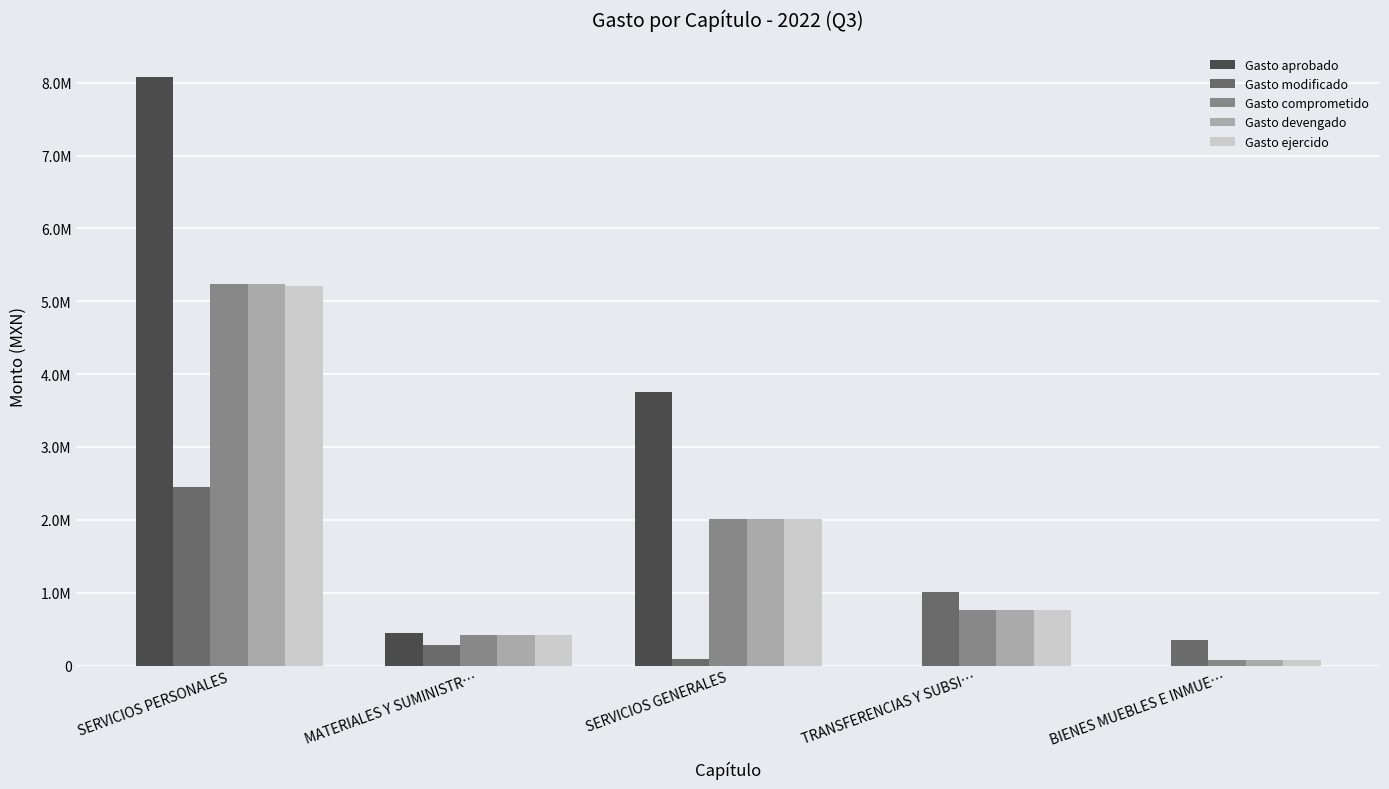

What are all the series names shown in the legend?

Gasto aprobado, Gasto modificado, Gasto comprometido, Gasto devengado, Gasto ejercido